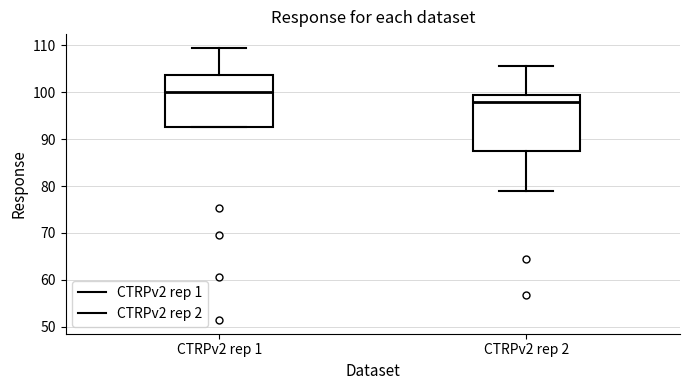

Reading left to right, read every box against the y-axis: the position of its median line, the range the box covers, and the ends of its whiskers. The values are not printed on the chart, so give them approximately, as read against the axis.

CTRPv2 rep 1: median 100, box 93 to 104, whiskers 93 to 110
CTRPv2 rep 2: median 98, box 87 to 99, whiskers 79 to 106